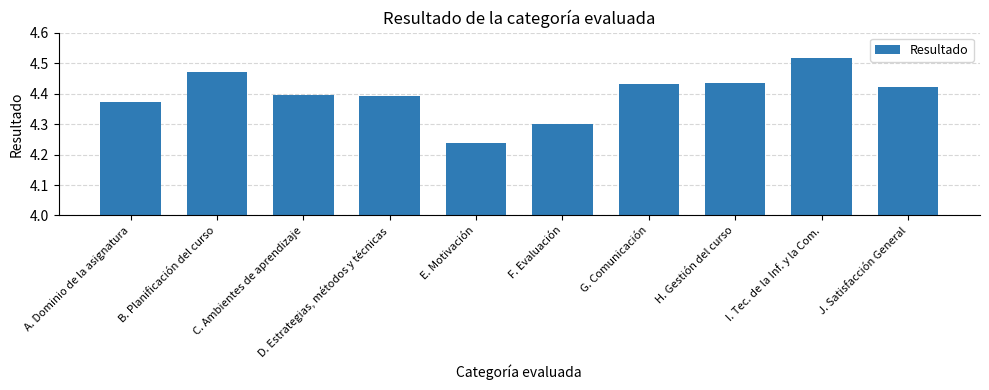

What is the label of the 3rd bar from the right?

H. Gestión del curso